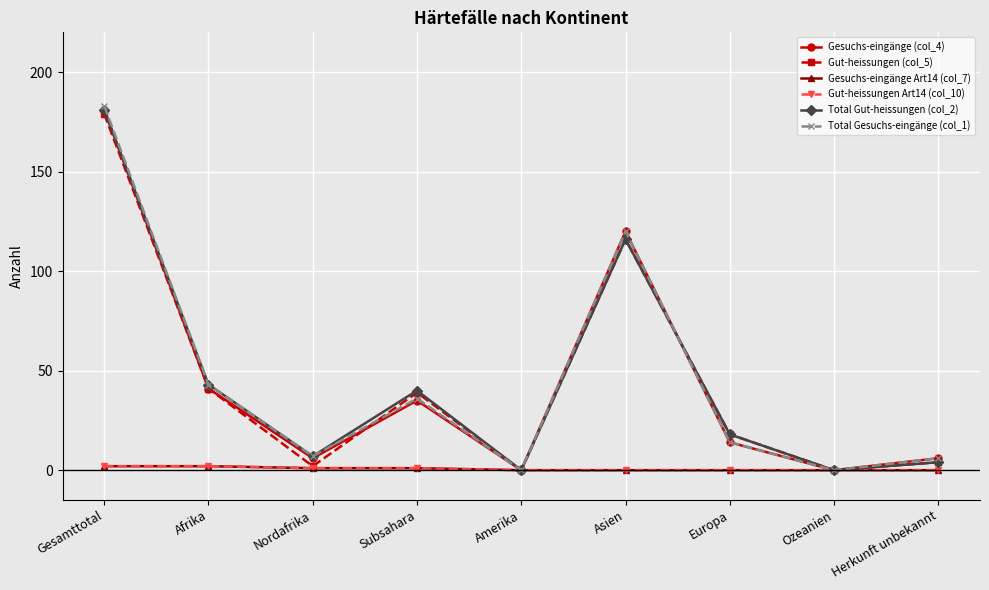

Where does the Gut-heissungen (col_5) series first go above 18?

Gesamttotal